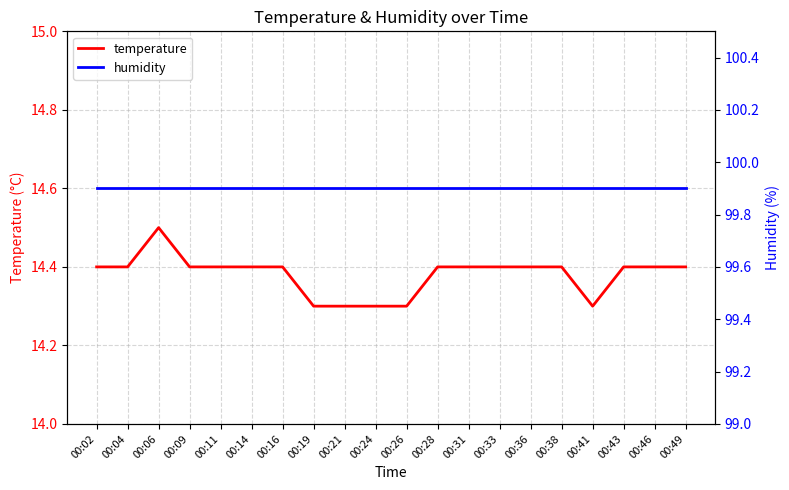

True or false: humidity and temperature intersect in this chart.

False